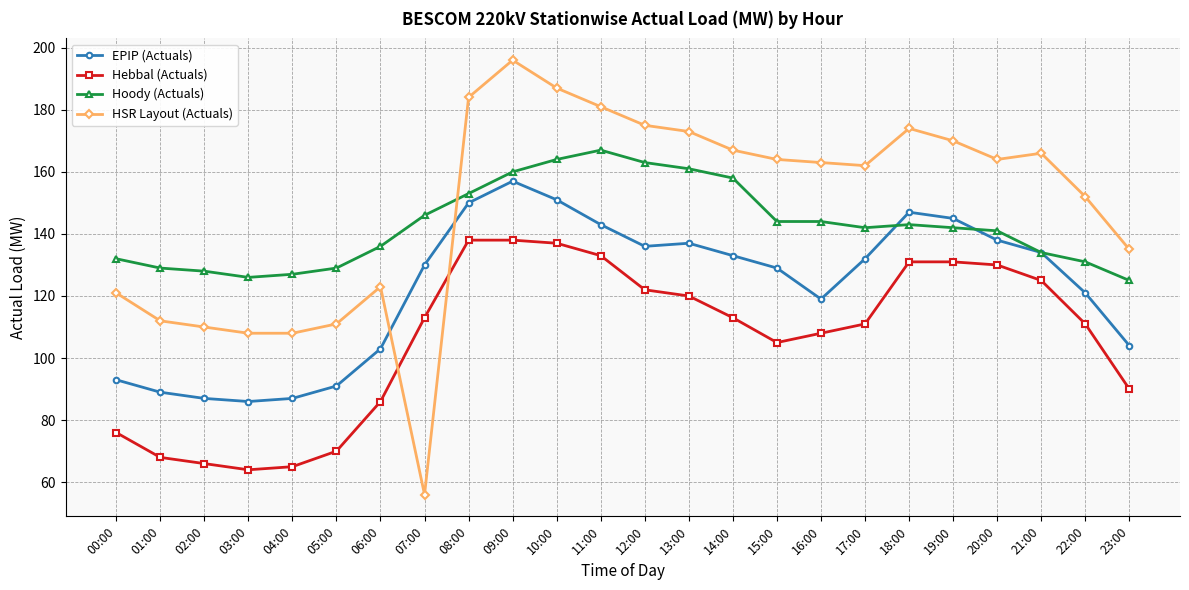

What is the value of the HSR Layout (Actuals) point at the 9th from the left?

184